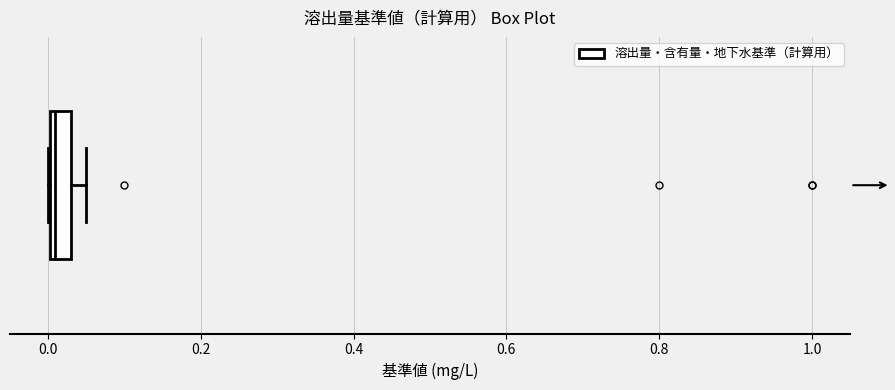

Where does the median line of the box sit on the x-axis? The values are not printed on the chart, so give them approximately, as read against the axis.

0.02